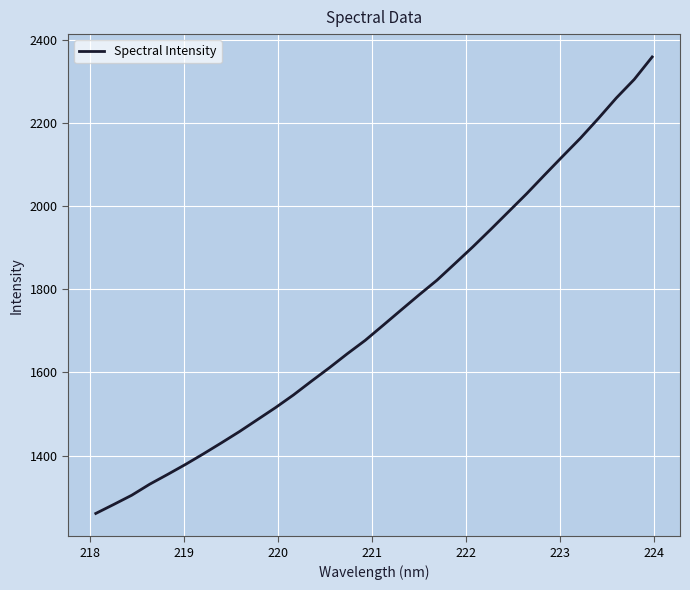

What is the smallest value displayed?

1260.4